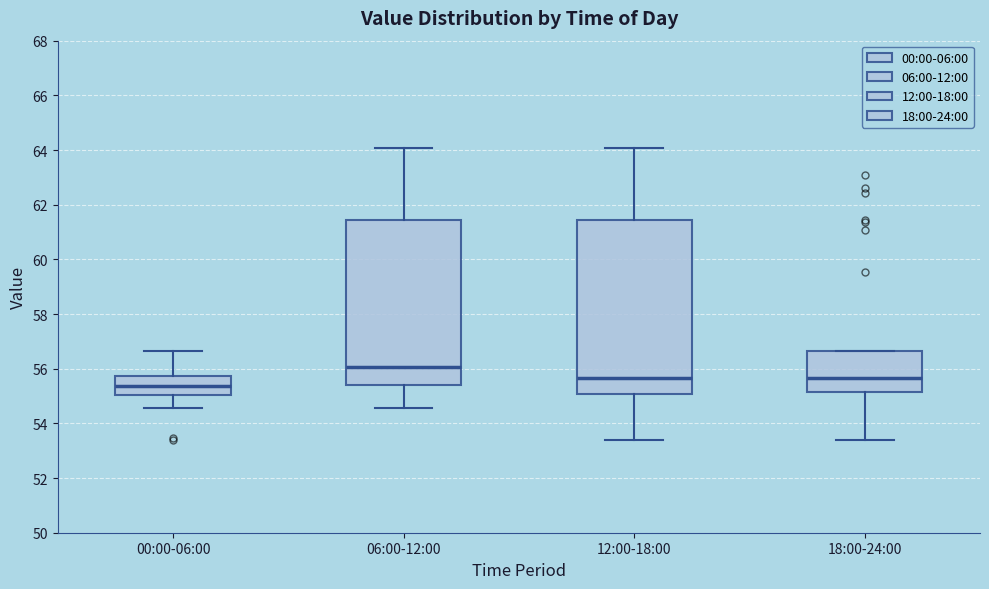

Which box is the tallest, from its lower edge to its upper edge?

12:00-18:00